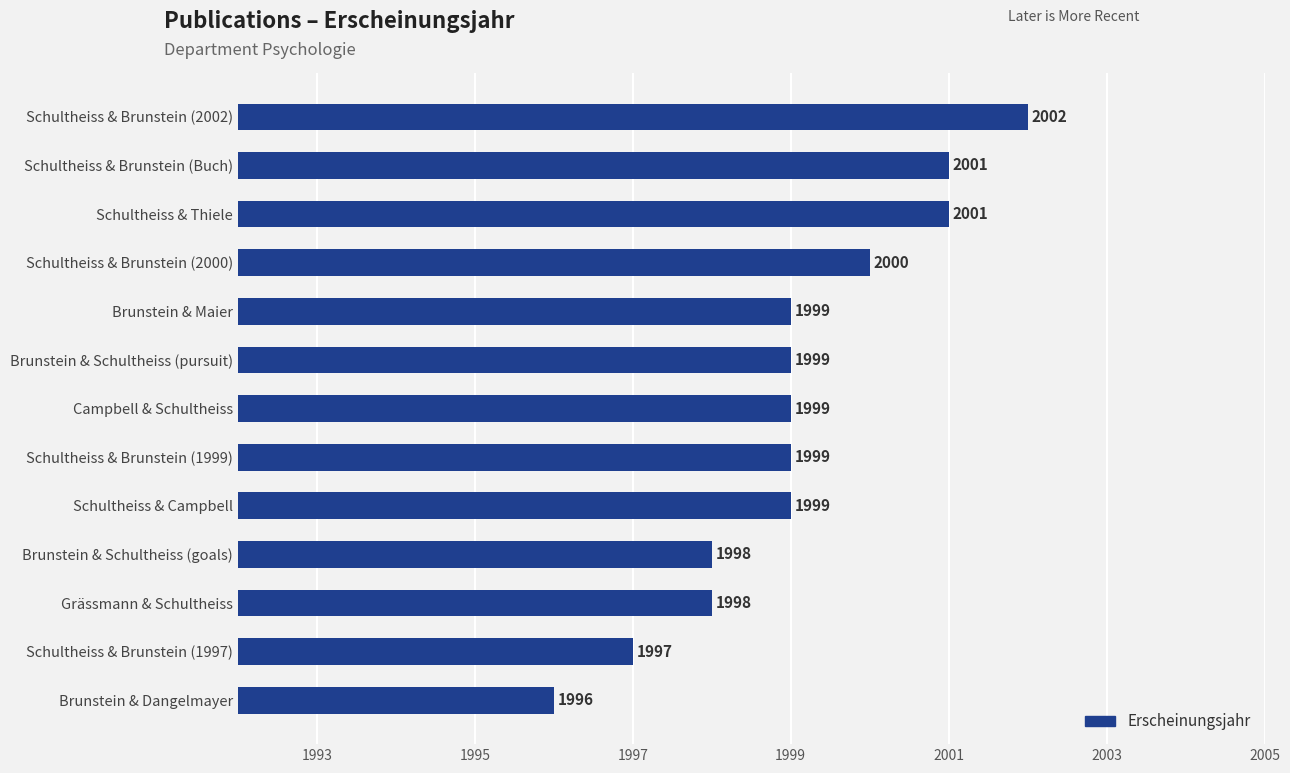

What is the average value?

1999